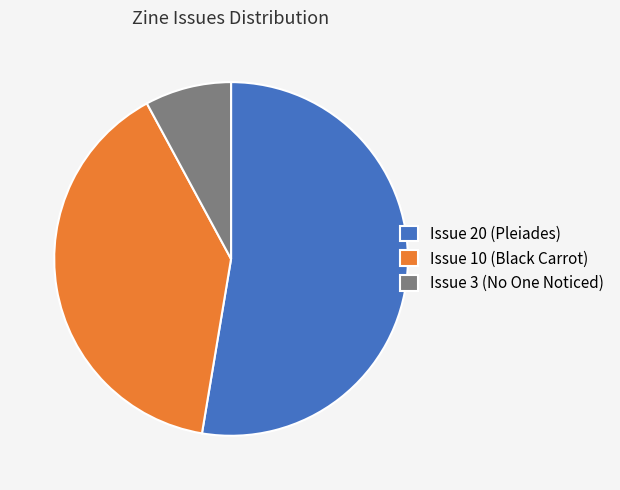

Is there any slice that represents more than half of the pie?

Yes